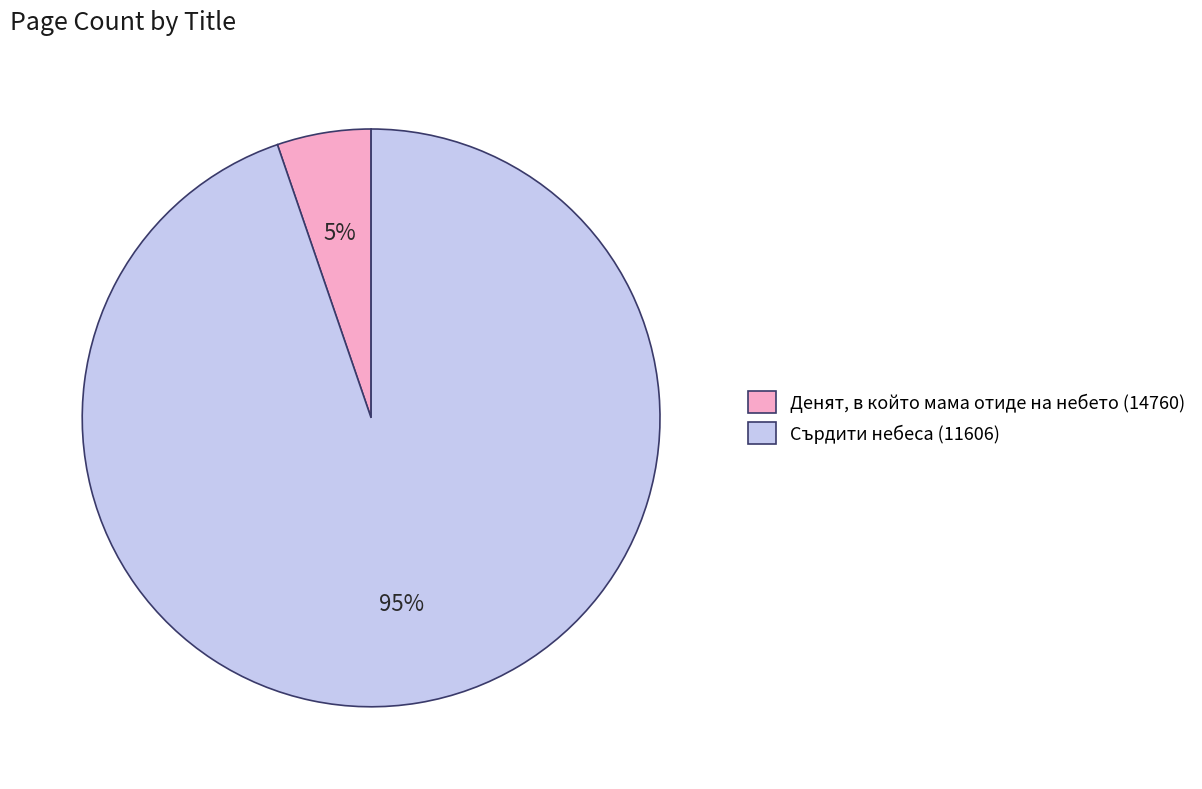

Is it true that Сърдити небеса (11606) is 99% of the pie?

False